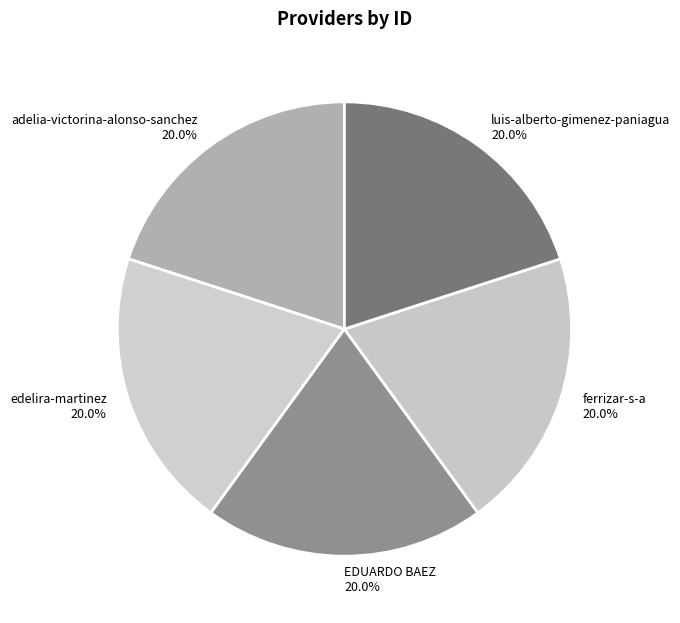

What is the total percentage of edelira-martinez and luis-alberto-gimenez-paniagua?

40.0%